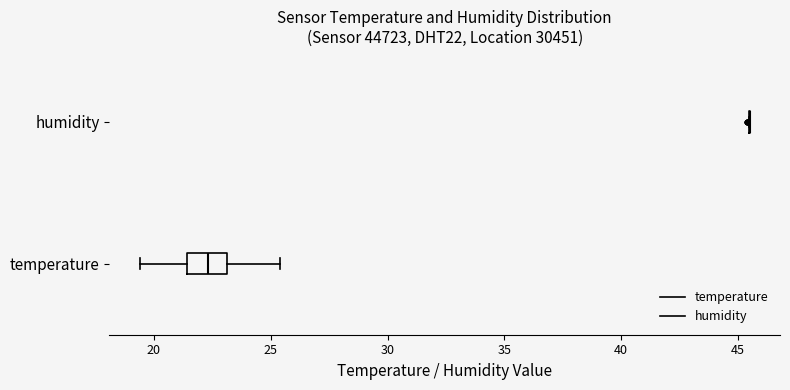

Reading bottom to top, transcribe this box plot: for each box, give where its median line is, the range the box spans, and where its two whiskers end, as read against the x-axis. The values are not printed on the chart, so give them approximately, as read against the axis.

temperature: median 22.5, box 21.5 to 23.0, whiskers 19.5 to 25.5
humidity: box collapsed to a line at 45.5, whiskers 45.5 to 45.5